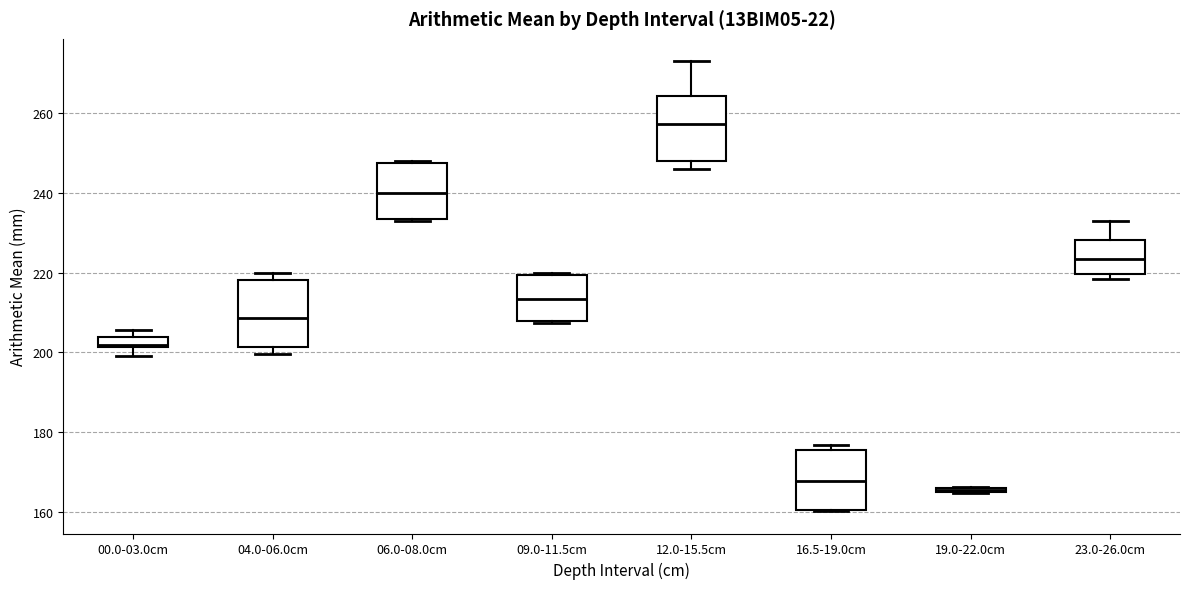

Which box has the highest median line?

12.0-15.5cm